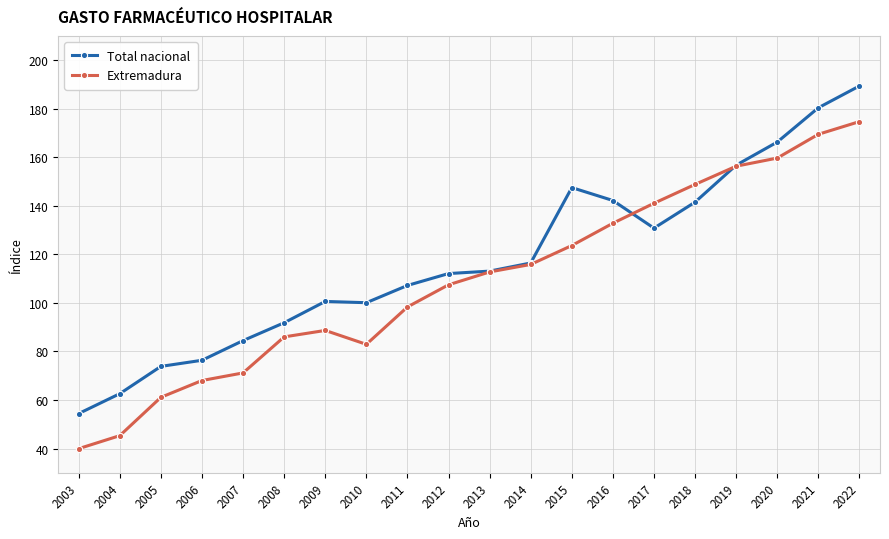

Which series has the largest total across all categories?

Total nacional